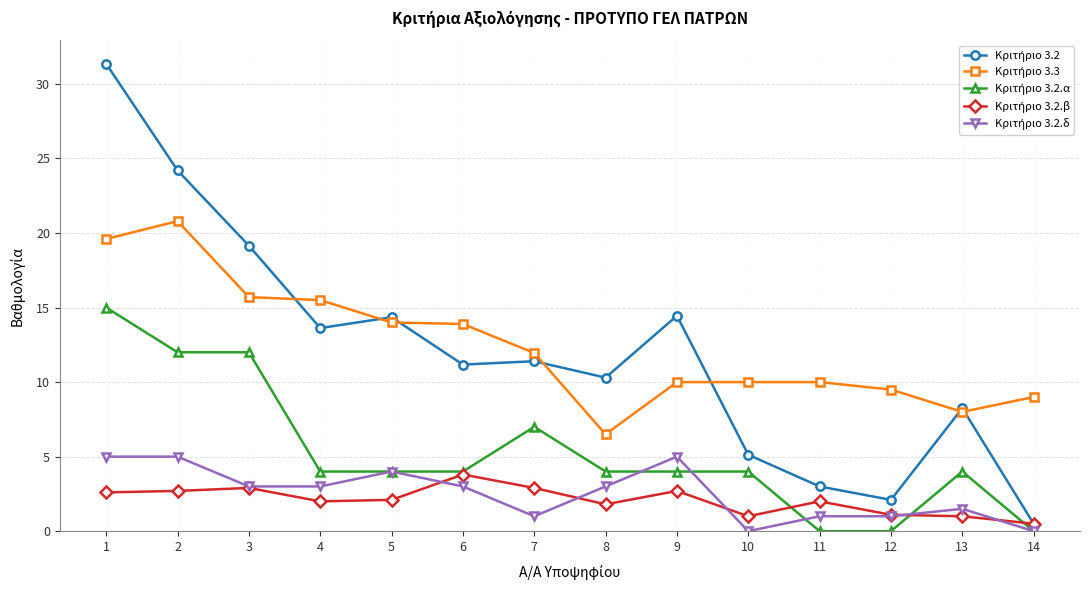

What is the total value across all series at 10?

20.1